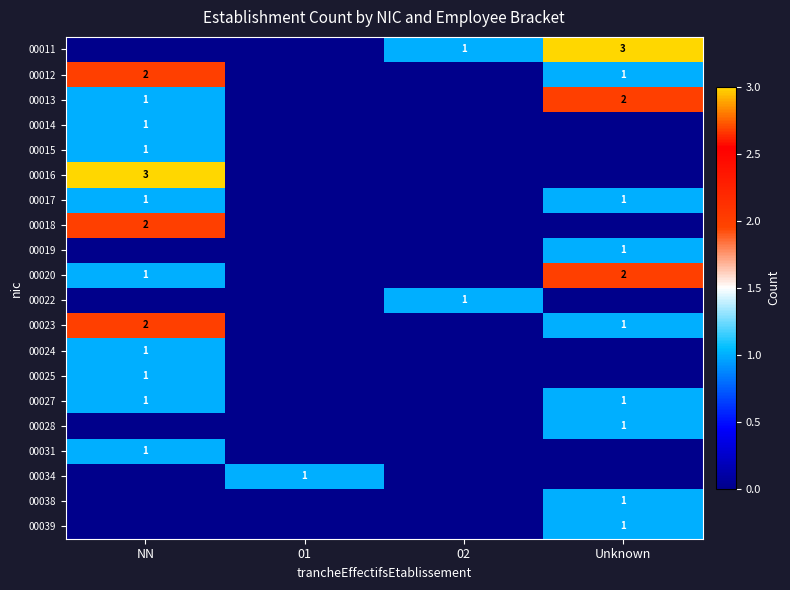

The 00013 series shows 1 at NN. True or false?

True